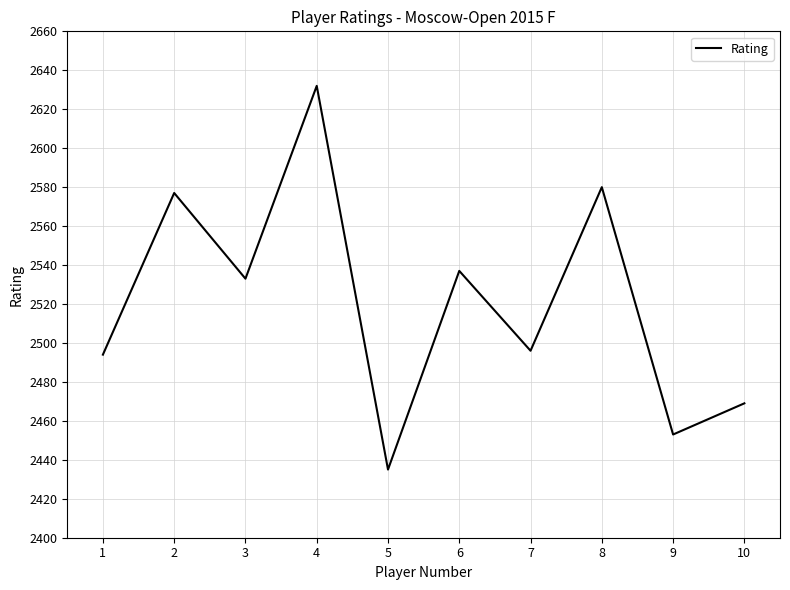

Is it true that the value at 1 is 1093?

False